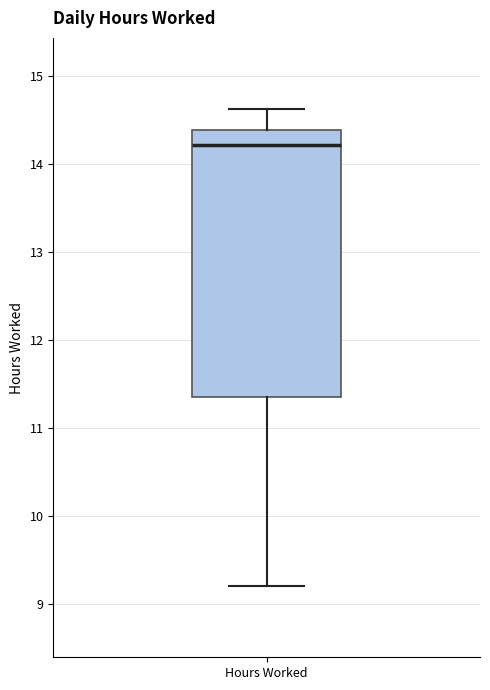

Transcribe this box plot: give where the median line is, the range the box spans, and where the two whiskers end, as read against the y-axis. The values are not printed on the chart, so give them approximately, as read against the axis.

median 14.2, box 11.4 to 14.4, whiskers 9.2 to 14.6